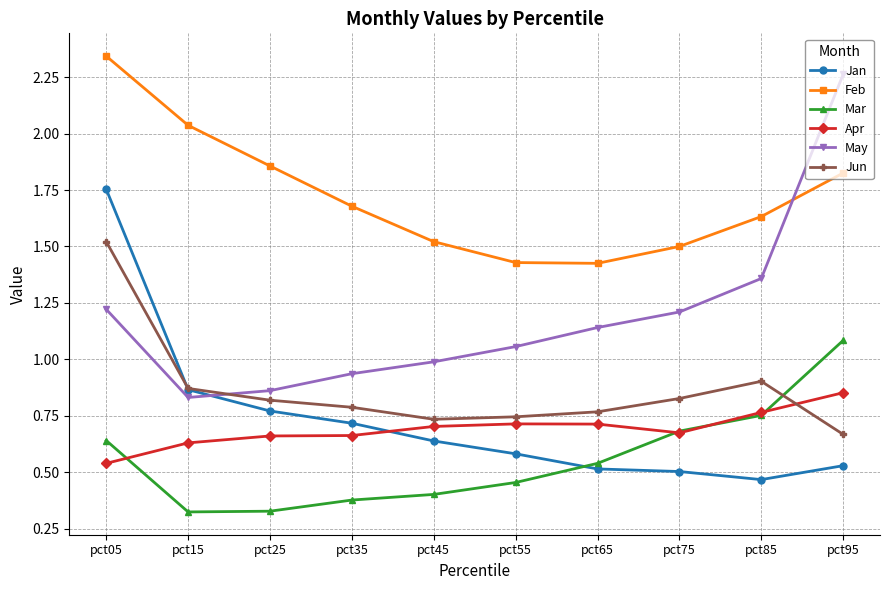

True or false: Feb and Jan cross at least once.

False